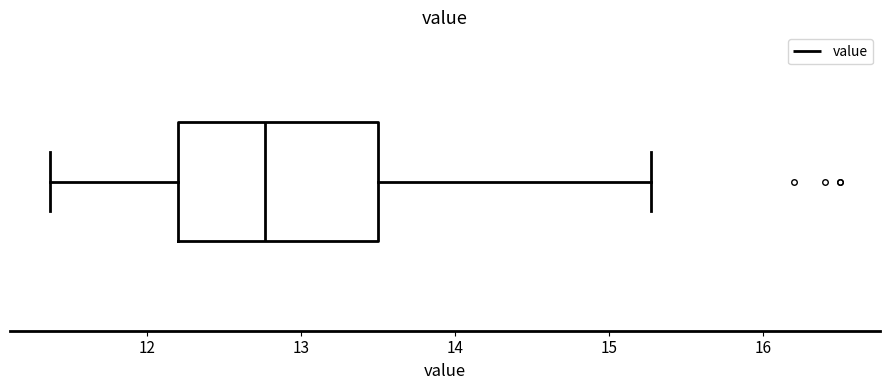

Where does the median line of the box sit on the x-axis? The values are not printed on the chart, so give them approximately, as read against the axis.

12.8